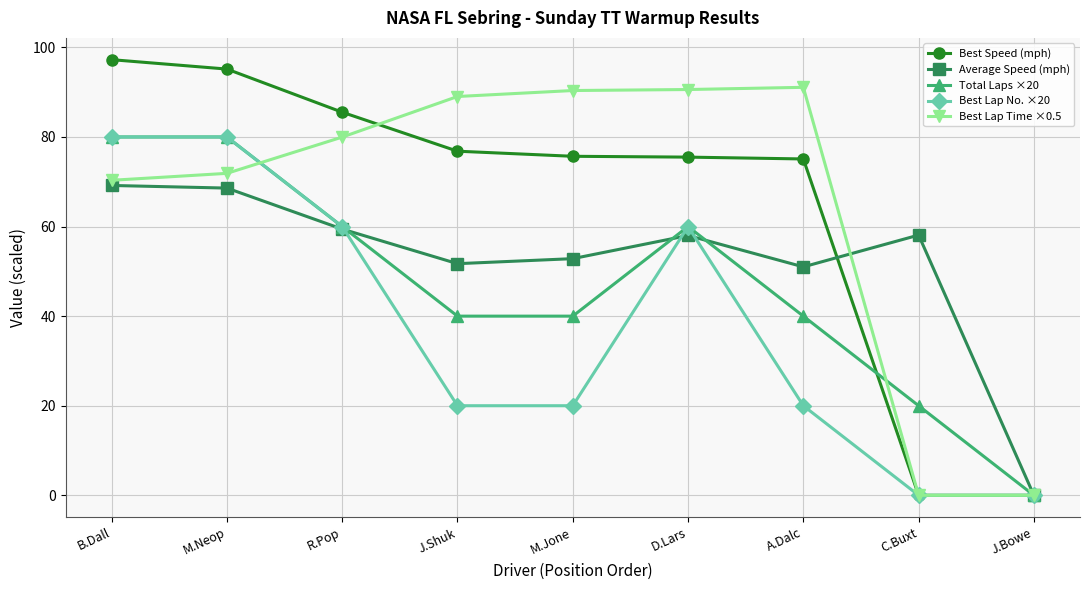

True or false: Best Lap Time ×0.5 has more than 0 points higher than both neighbors.

True